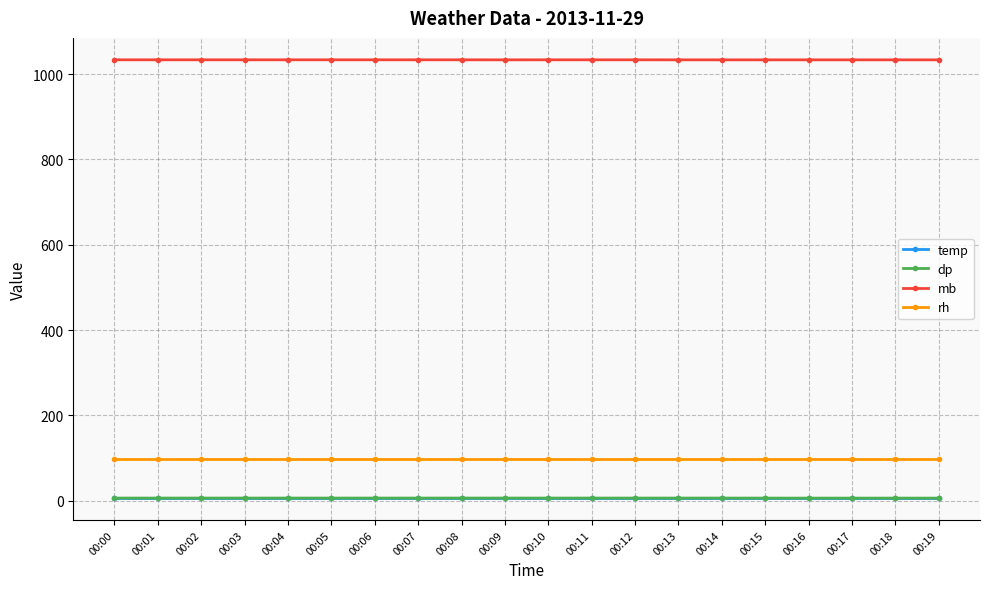

At how many categories does at least one series exceed 953?

20